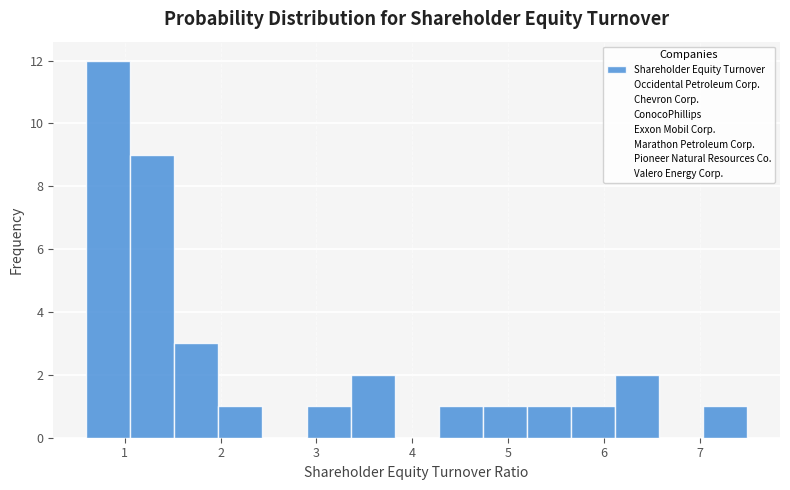

Over which range of the x-axis is the bar tallest?

0.6 to 1.1